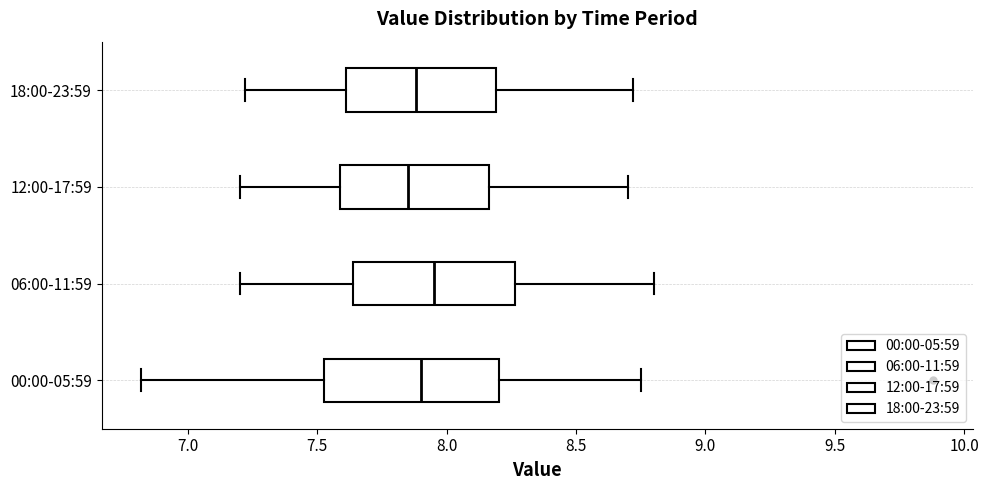

Reading bottom to top, transcribe this box plot: for each box, give where its median line is, the range the box spans, and where its two whiskers end, as read against the x-axis. The values are not printed on the chart, so give them approximately, as read against the axis.

00:00-05:59: median 7.90, box 7.55 to 8.20, whiskers 6.80 to 8.75
06:00-11:59: median 7.95, box 7.65 to 8.25, whiskers 7.20 to 8.80
12:00-17:59: median 7.85, box 7.60 to 8.15, whiskers 7.20 to 8.70
18:00-23:59: median 7.90, box 7.60 to 8.20, whiskers 7.20 to 8.70